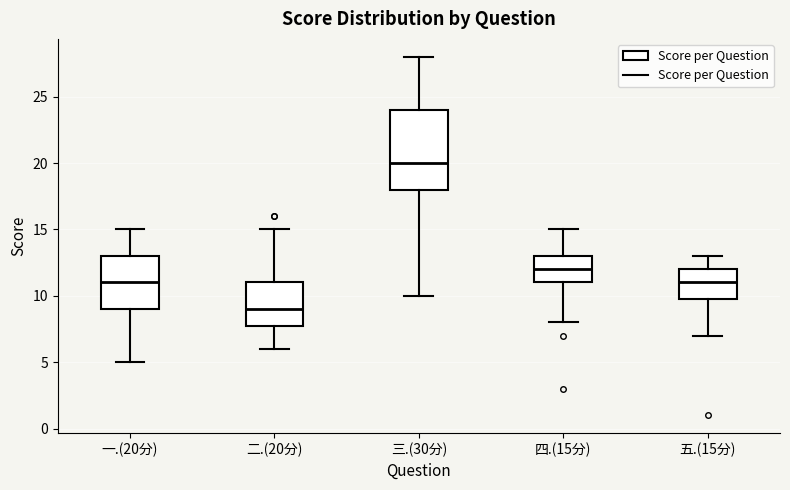

Which box is the tallest, from its lower edge to its upper edge?

三.(30分)